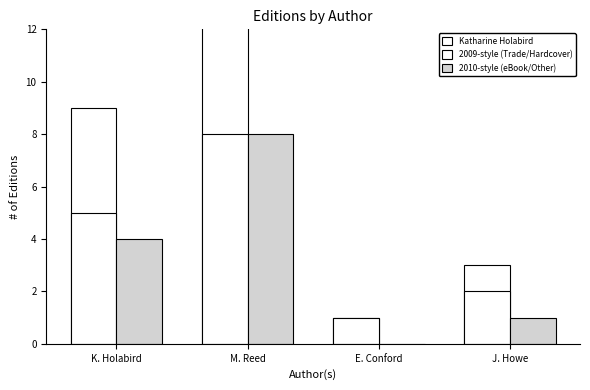

Reading left to right, list all the values displayed in this chart.

Katharine Holabird: K. Holabird=9	M. Reed=16	E. Conford=1	J. Howe=3
2009-style (Trade/Hardcover): K. Holabird=5	M. Reed=8	E. Conford=1	J. Howe=2
2010-style (eBook/Other): K. Holabird=4	M. Reed=8	E. Conford=0	J. Howe=1